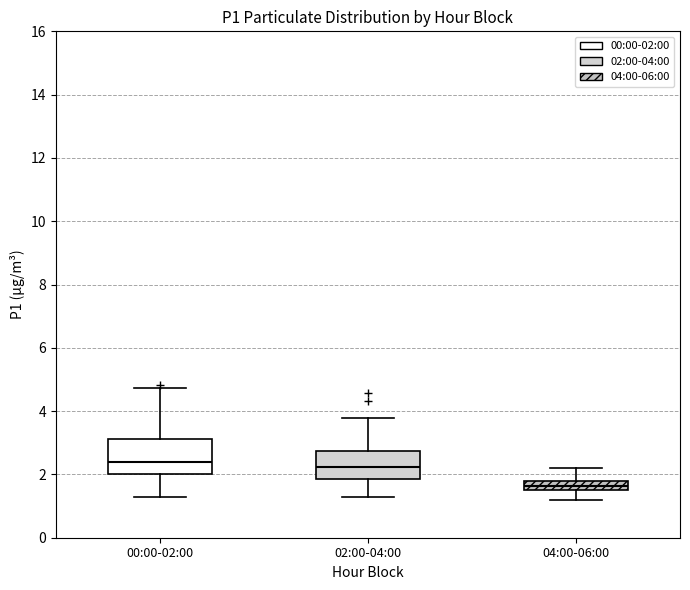

Where does the upper whisker of the box for 00:00-02:00 end on the y-axis? The values are not printed on the chart, so give them approximately, as read against the axis.

4.8